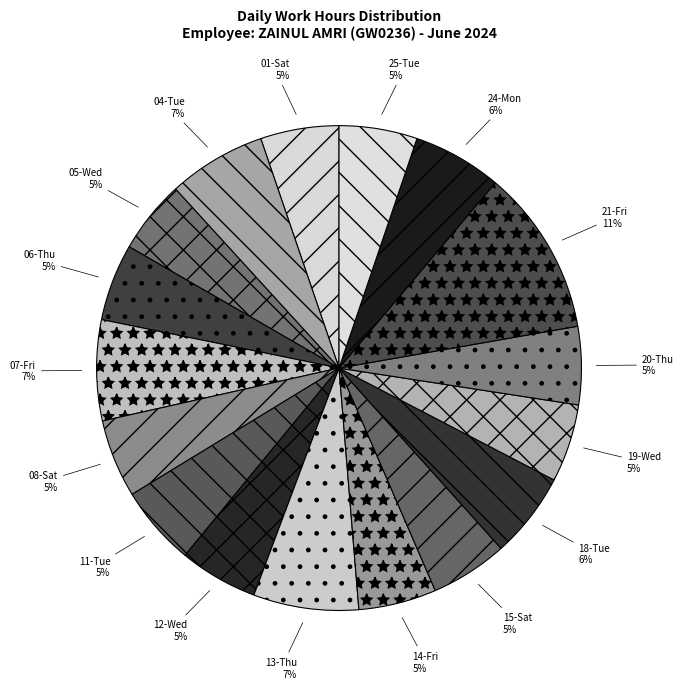

How many segments does this pie chart have?

17